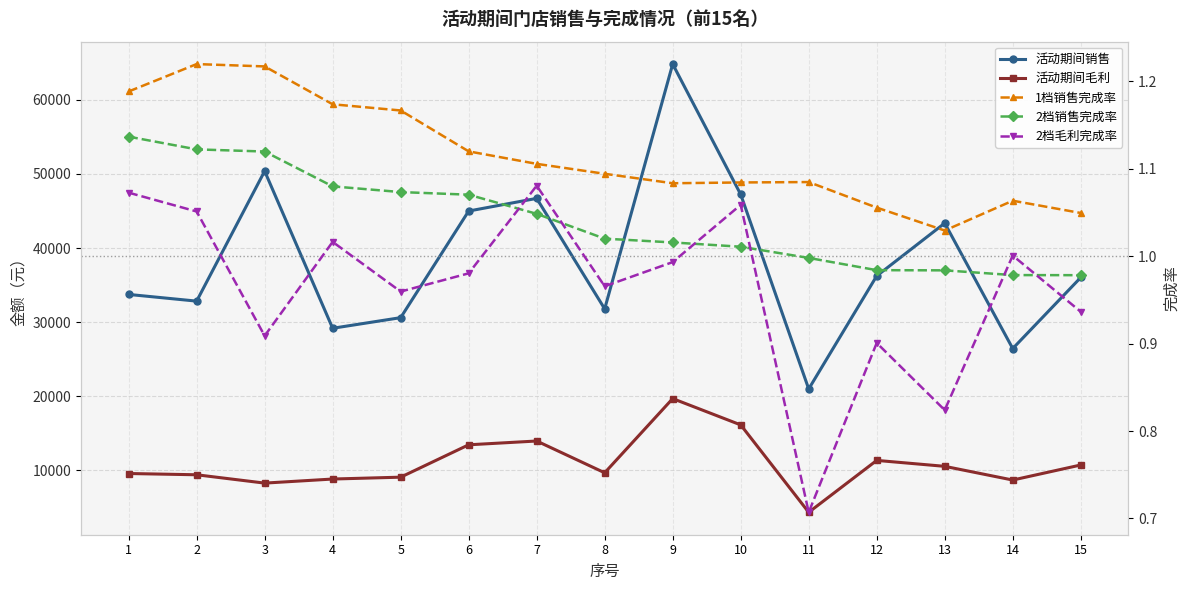

Reading right to left, extract all data points from this chart.

活动期间销售: 36017.0	26416.8	43357.2	36228.1	20958.7	47235.0	64845.3	31777.7	46702.7	44994.1	30591.2	29157.2	50388.3	32824.4	33727.8
活动期间毛利: 10688.0	8655.5	10506.3	11308.4	4296.0	16103.6	19656.7	9635.9	13927.6	13415.6	9042.9	8790.6	8241.5	9366.2	9537.4
1档销售完成率: 1.0	1.1	1.0	1.1	1.1	1.1	1.1	1.1	1.1	1.1	1.2	1.2	1.2	1.2	1.2
2档销售完成率: 1.0	1.0	1.0	1.0	1.0	1.0	1.0	1.0	1.0	1.1	1.1	1.1	1.1	1.1	1.1
2档毛利完成率: 0.9	1.0	0.8	0.9	0.7	1.1	1.0	1.0	1.1	1.0	1.0	1.0	0.9	1.1	1.1